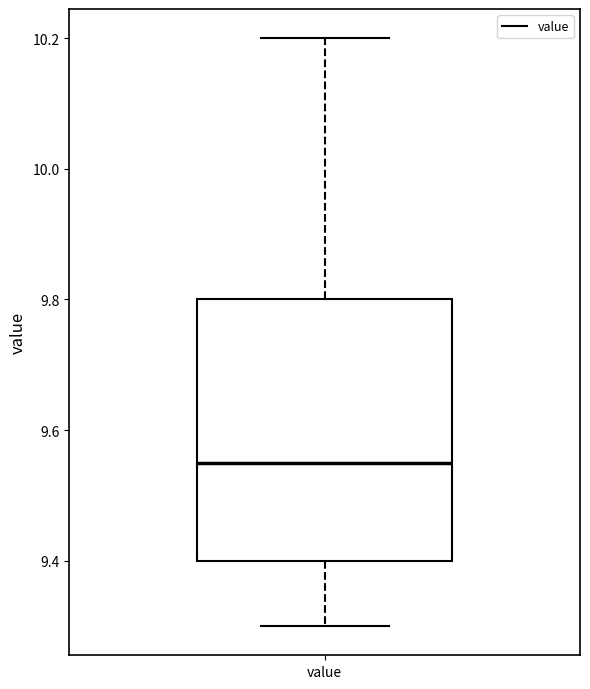

Read this box plot against the y-axis: the position of the median line, the range covered by the box, and the ends of both whiskers. The values are not printed on the chart, so give them approximately, as read against the axis.

median 9.56, box 9.40 to 9.80, whiskers 9.30 to 10.20